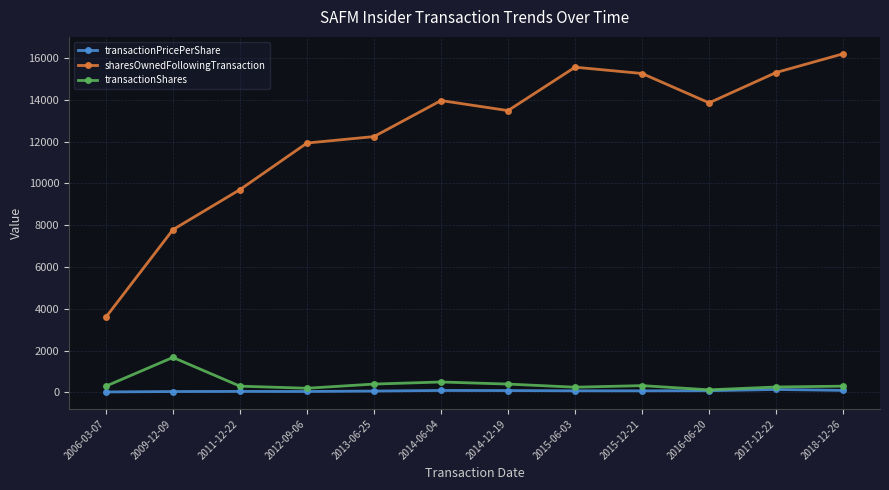

In sharesOwnedFollowingTransaction, how many points are higher than both neighbors (excluding endpoints)?

2